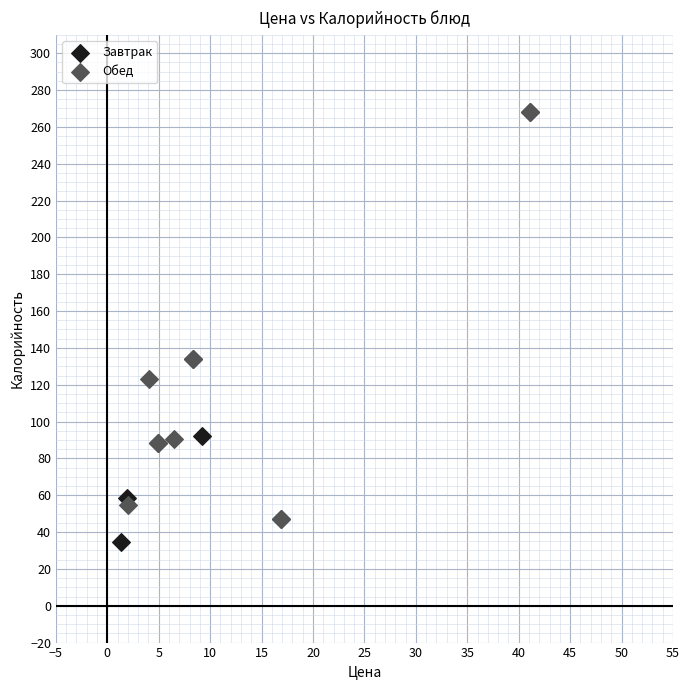

Which series has the largest Y range (max minus min)?

Завтрак